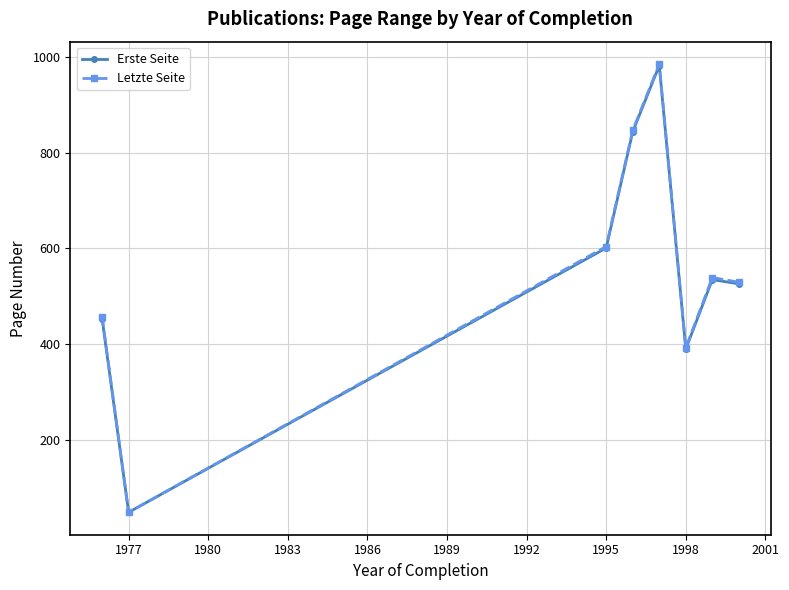

What is the average value of the Letzte Seite series?

550.4